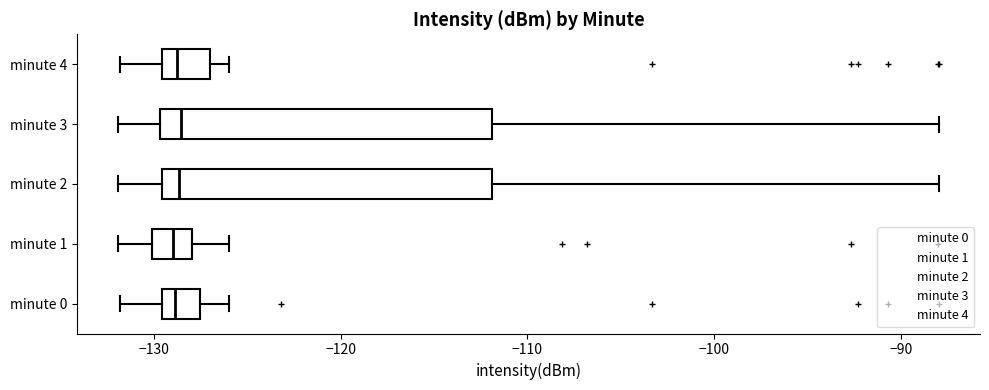

Where is the left edge of the box for minute 2 on the x-axis? The values are not printed on the chart, so give them approximately, as read against the axis.

-130